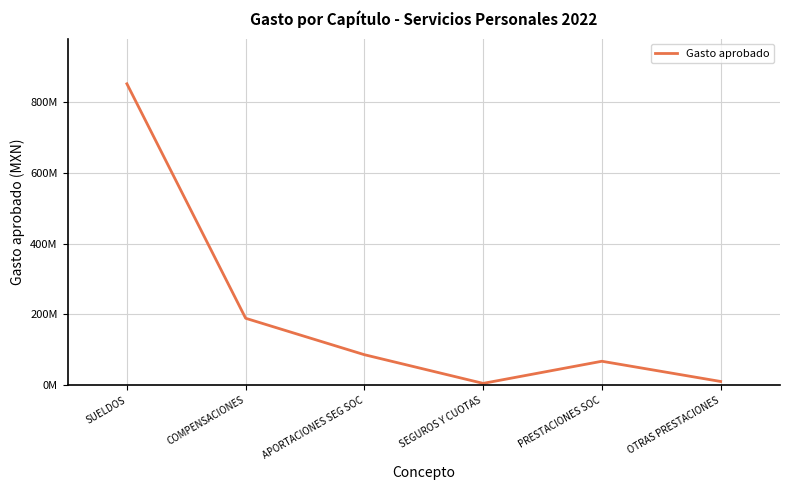

Does the chart display data point markers on the line(s)?

No